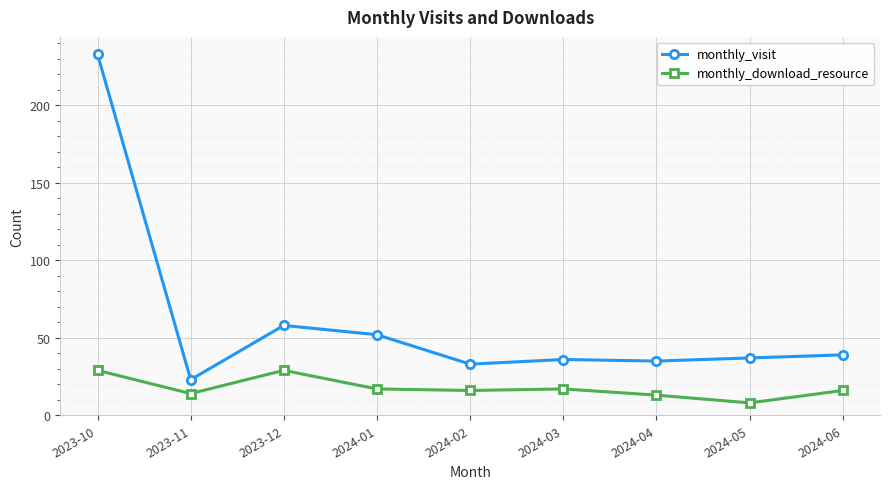

True or false: monthly_download_resource has more than 0 points higher than both neighbors.

True